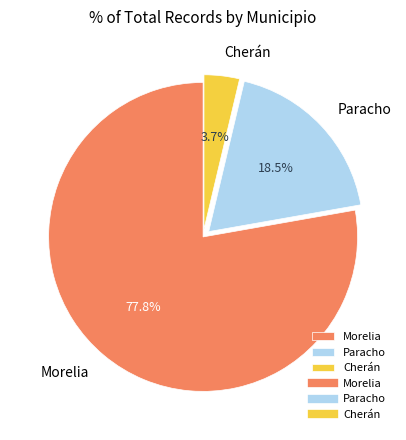

Which slice is the largest?

Morelia